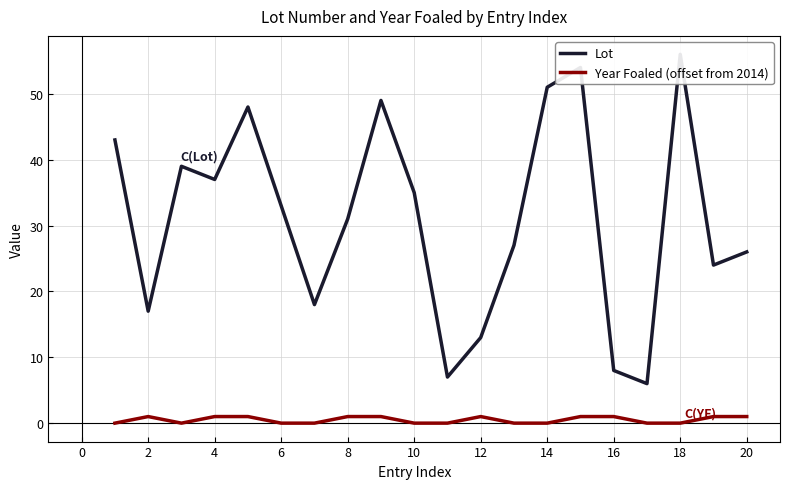

The value of Year Foaled (offset from 2014) at 18 is 0. True or false?

True